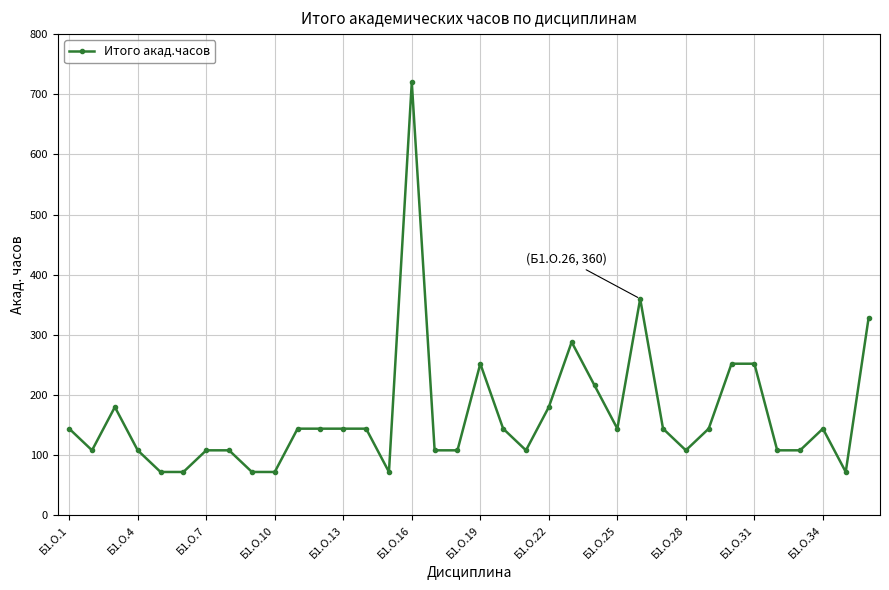

What is the sum of all values?

5980